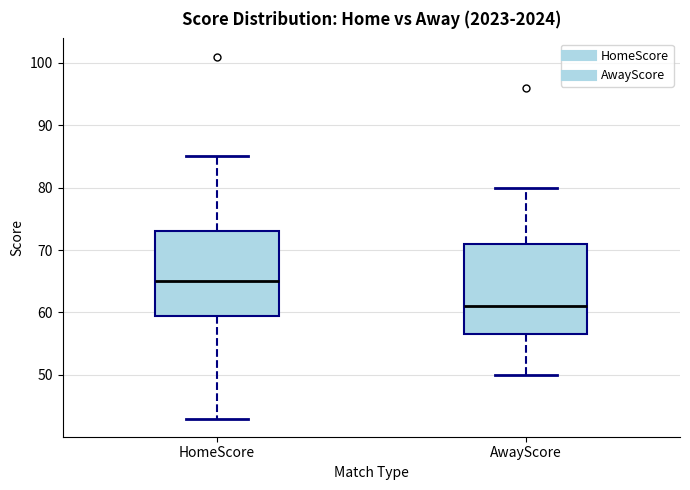

Reading left to right, read every box against the y-axis: the position of its median line, the range the box covers, and the ends of its whiskers. The values are not printed on the chart, so give them approximately, as read against the axis.

HomeScore: median 65, box 60 to 73, whiskers 43 to 85
AwayScore: median 61, box 57 to 71, whiskers 50 to 80